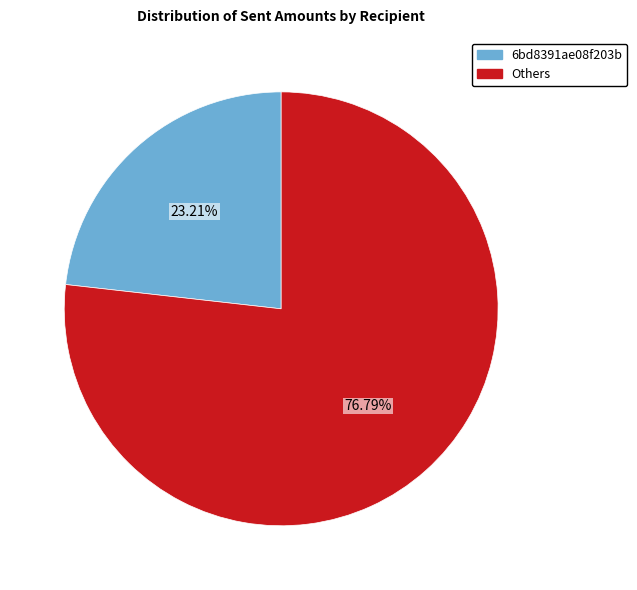

Is there any slice that represents more than half of the pie?

Yes